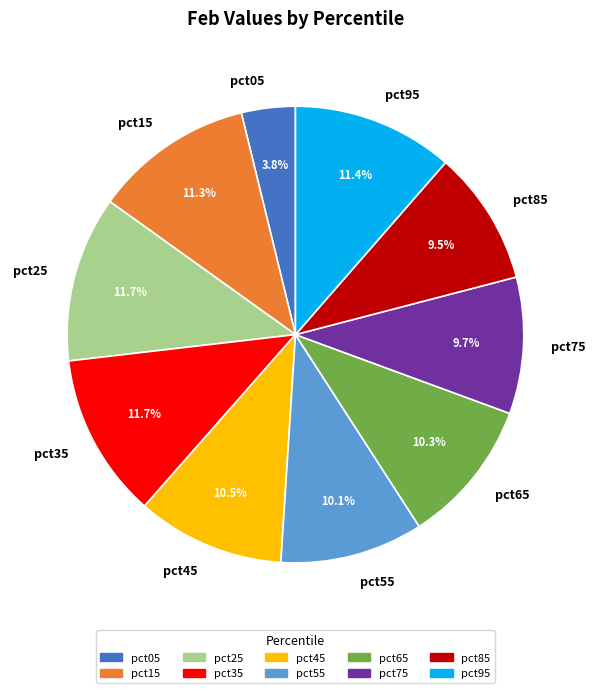

How much of the chart is everything except pct75?

90.3%